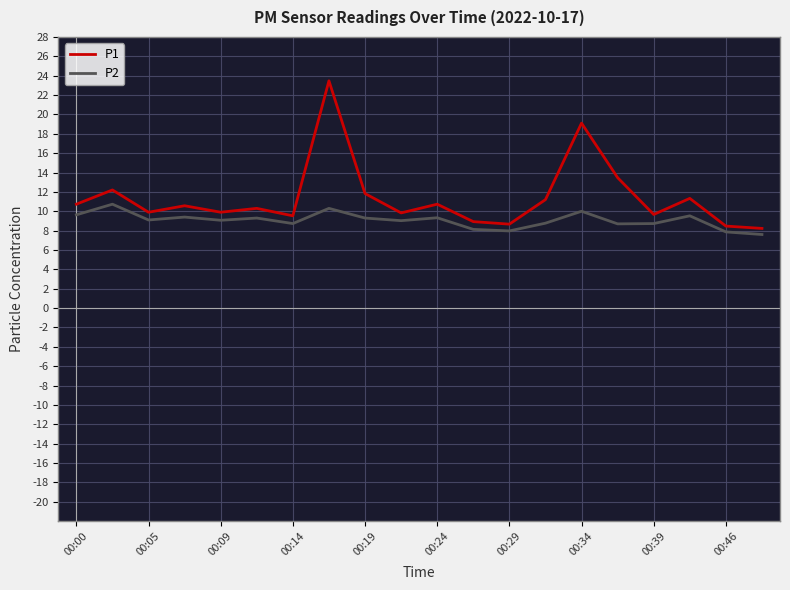

What are all the series names shown in the legend?

P1, P2